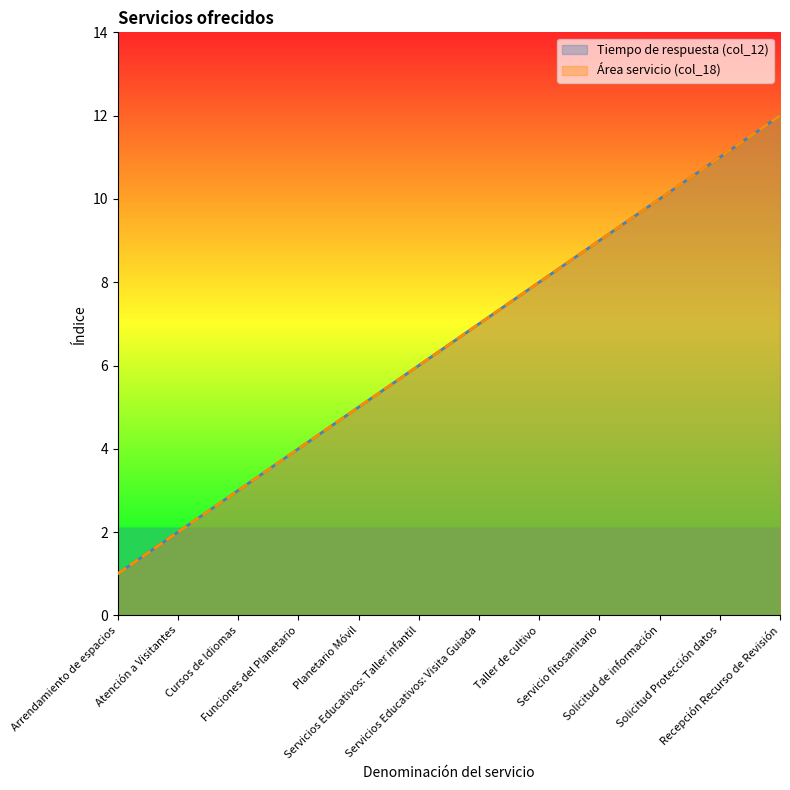

What is the difference between the second highest and second lowest values in the Tiempo de respuesta (col_12) series?

9